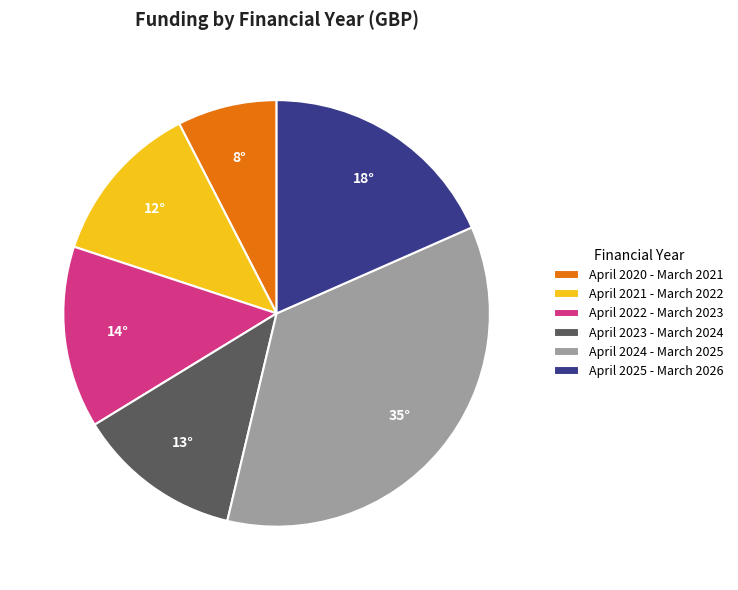

How many segments does this pie chart have?

6